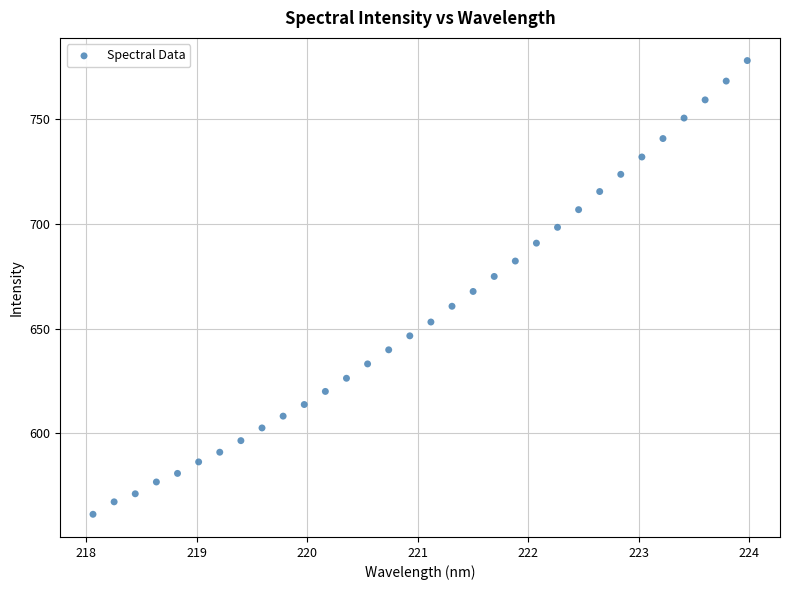

What is the range of X values (max minus min)?

5.9